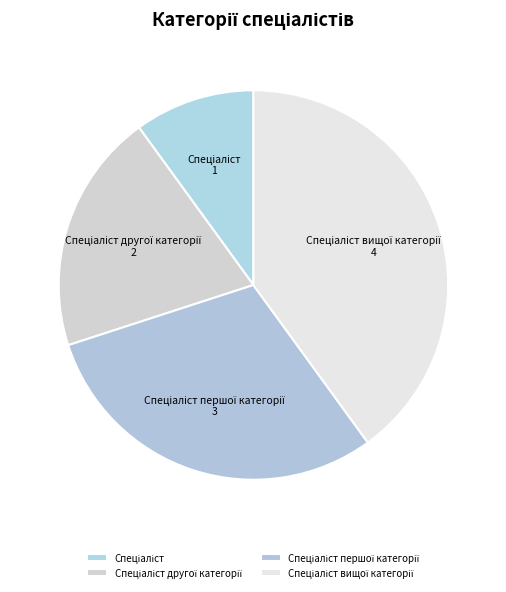

Is there any slice that represents more than half of the pie?

No